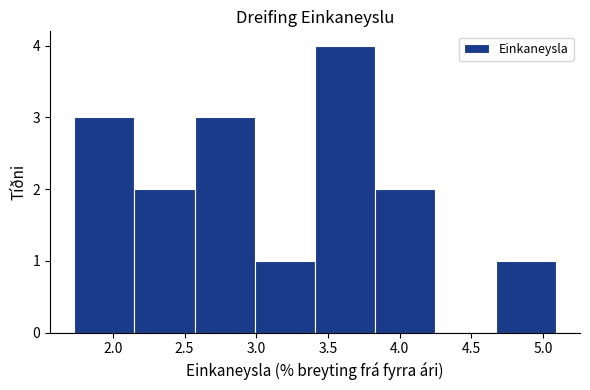

What is the height of the bar covering 3.83 to 4.25 on the x-axis? Neither the bar edges nor the heights are printed on the chart, so give them approximately, as read against the axes.

2